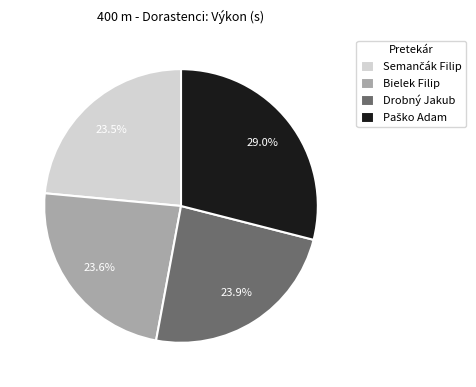

Is there a majority slice in this chart?

No